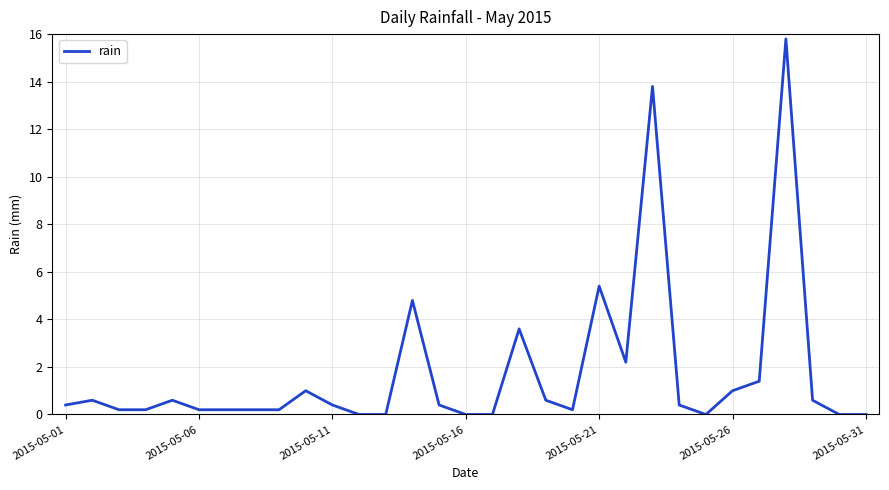

What is the sum of all values?

54.4